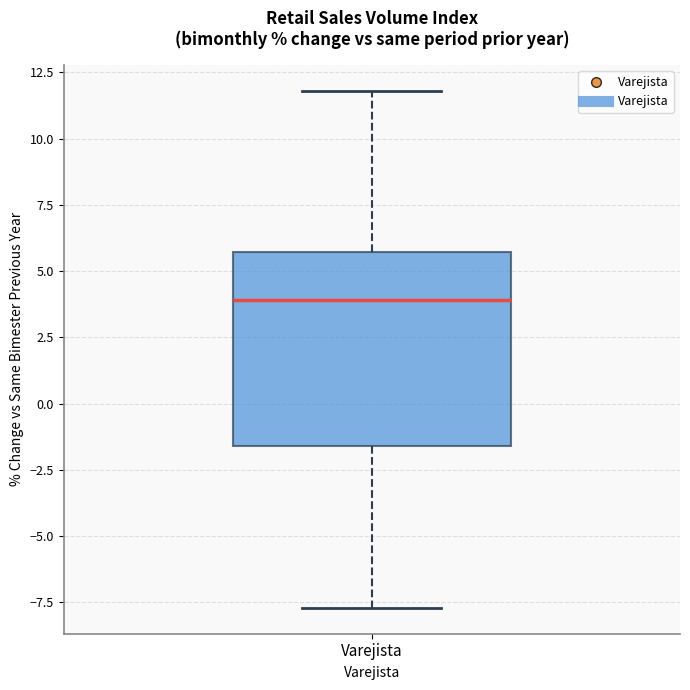

Read this box plot against the y-axis: the position of the median line, the range covered by the box, and the ends of both whiskers. The values are not printed on the chart, so give them approximately, as read against the axis.

median 4.0, box -1.5 to 5.5, whiskers -7.5 to 12.0